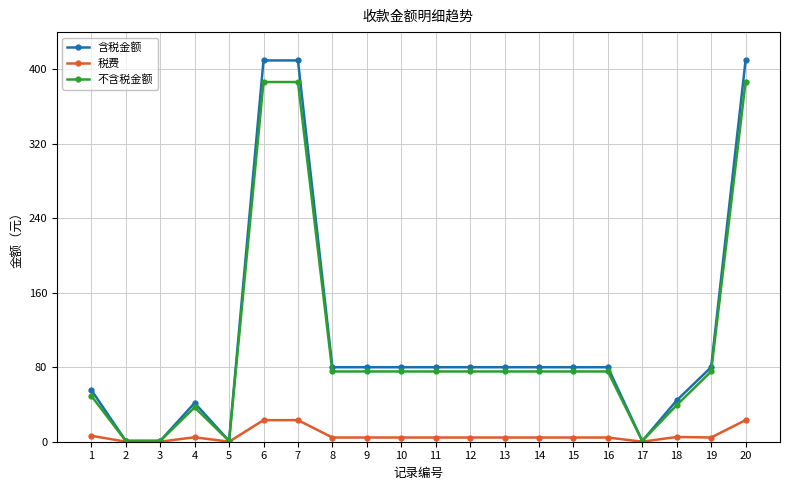

Which series has the largest total across all categories?

含税金额